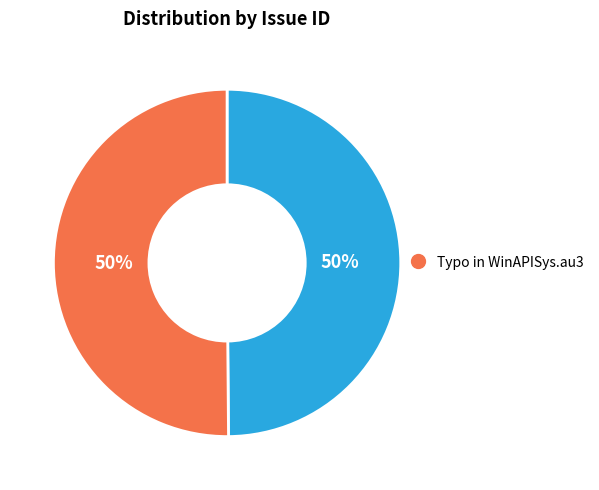

How many slices are in this pie chart?

2